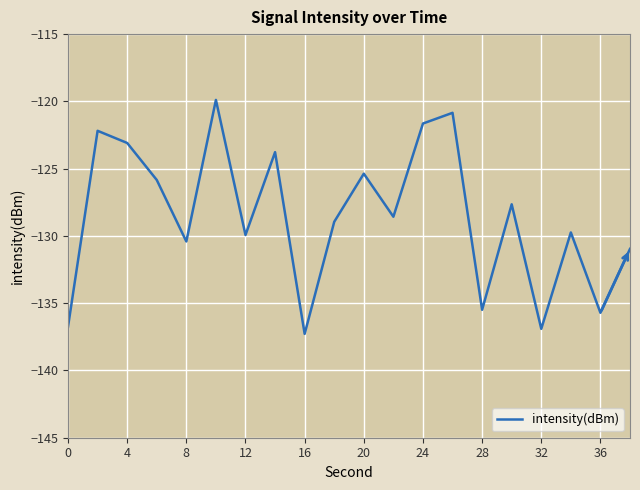

What is the smallest value displayed?

-137.3